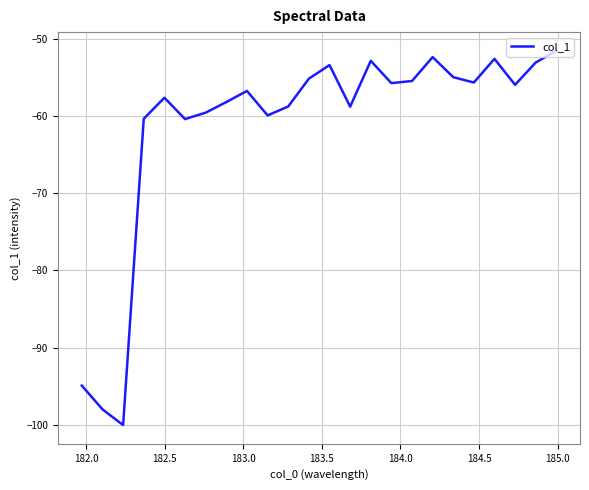

How many interior local valleys (lower than both neighbors) does the data have?

7